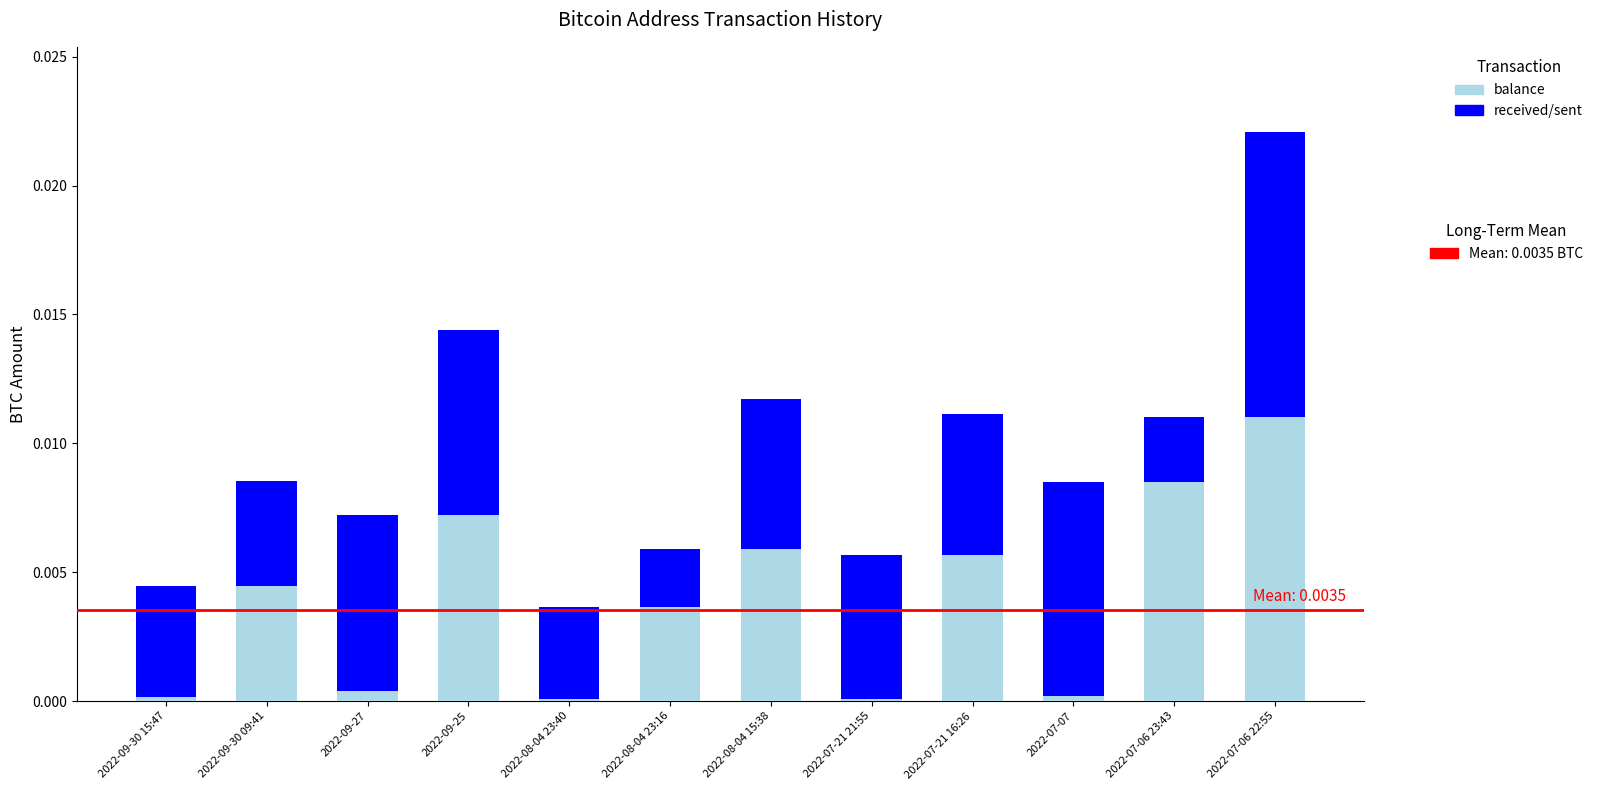

At which category is the sum across all series the highest?

2022-07-06 22:55